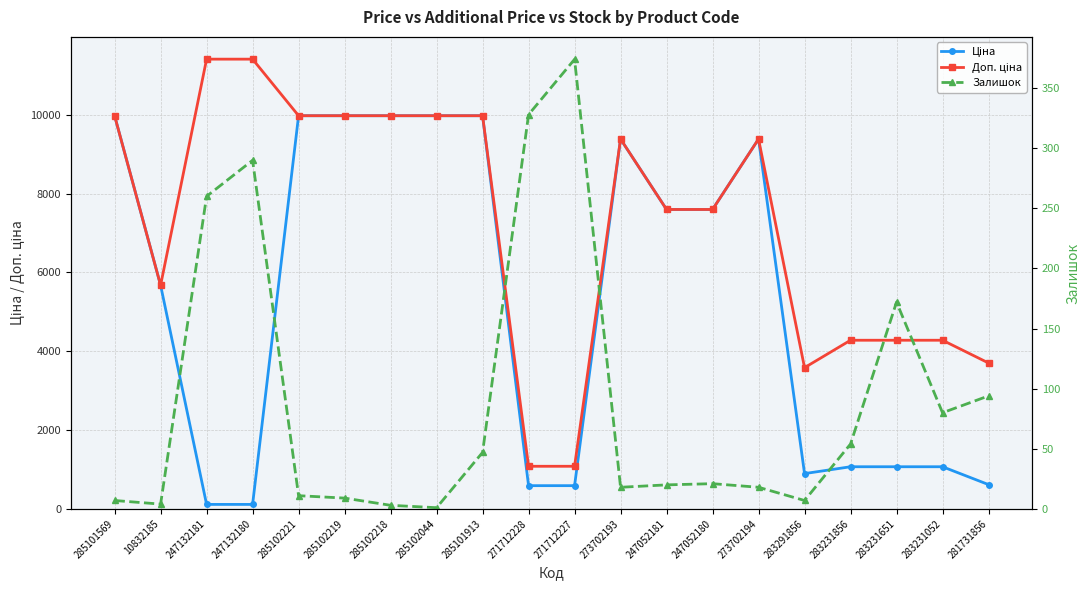

What is the label of the 5th point from the right?

283291856